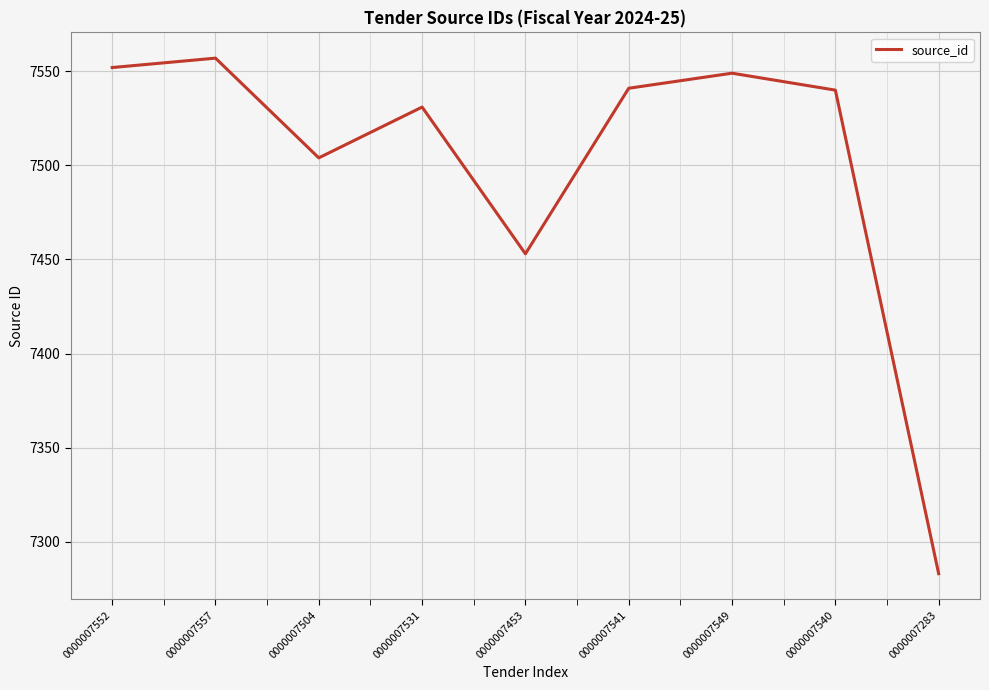

What is the difference between the maximum and minimum values?

274